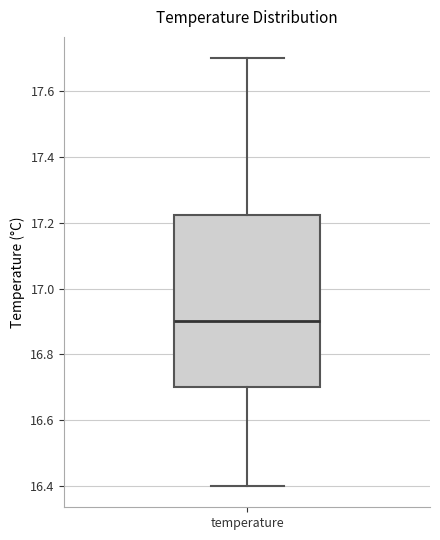

Transcribe this box plot: give where the median line is, the range the box spans, and where the two whiskers end, as read against the y-axis. The values are not printed on the chart, so give them approximately, as read against the axis.

median 16.90, box 16.70 to 17.22, whiskers 16.40 to 17.70